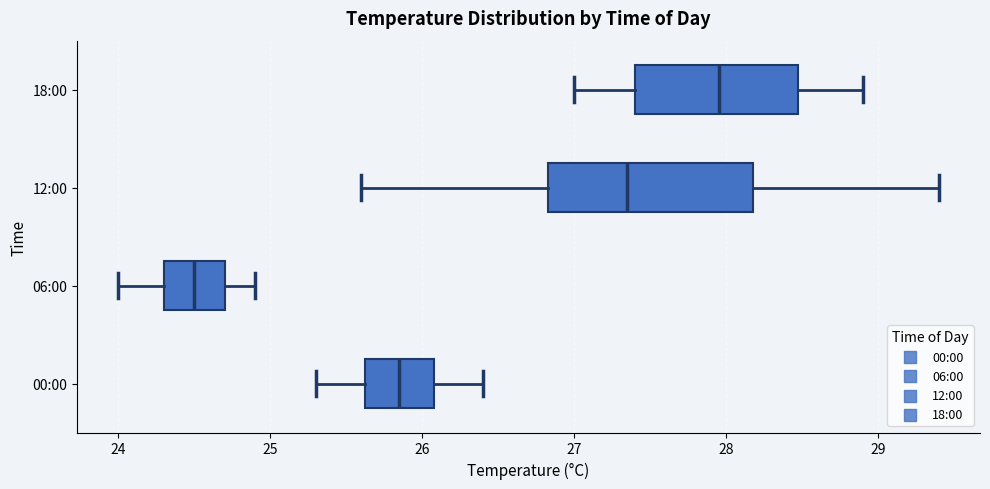

Which box has the furthest to the left median line?

06:00